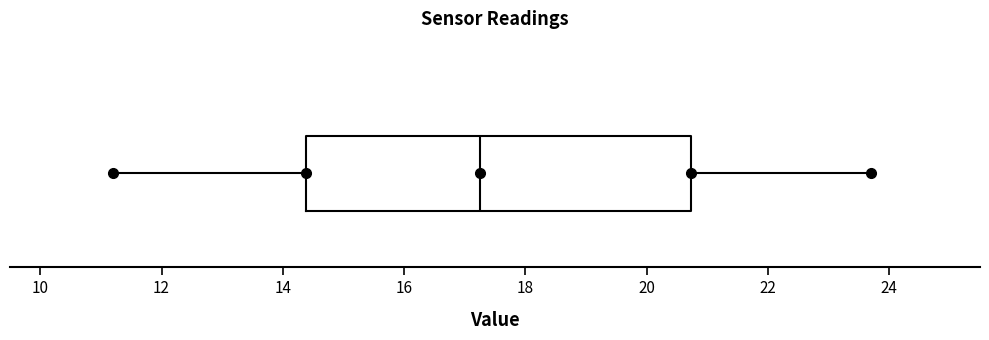

Read this box plot against the x-axis: the position of the median line, the range covered by the box, and the ends of both whiskers. The values are not printed on the chart, so give them approximately, as read against the axis.

median 17.2, box 14.4 to 20.8, whiskers 11.2 to 23.8